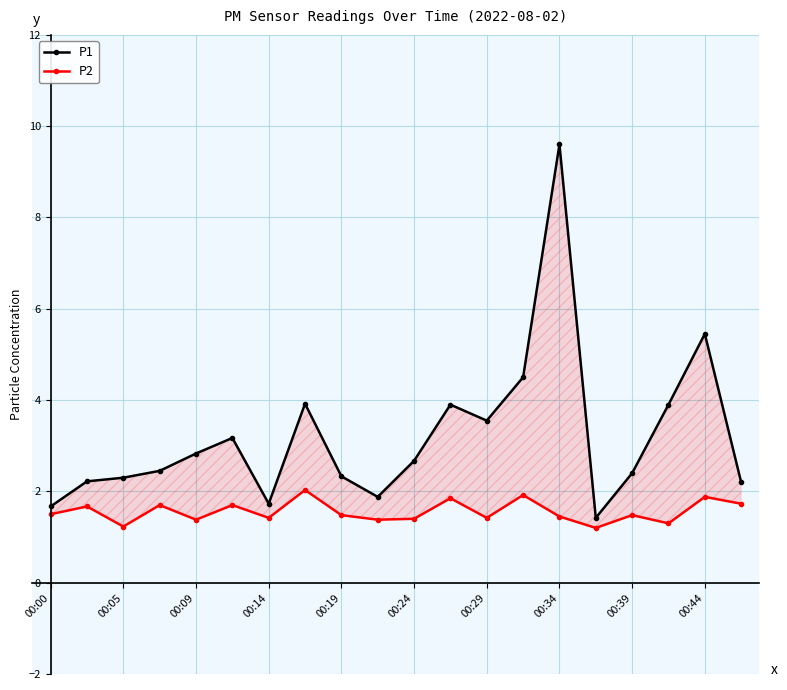

Where is P2 nearest to the value 1?

15